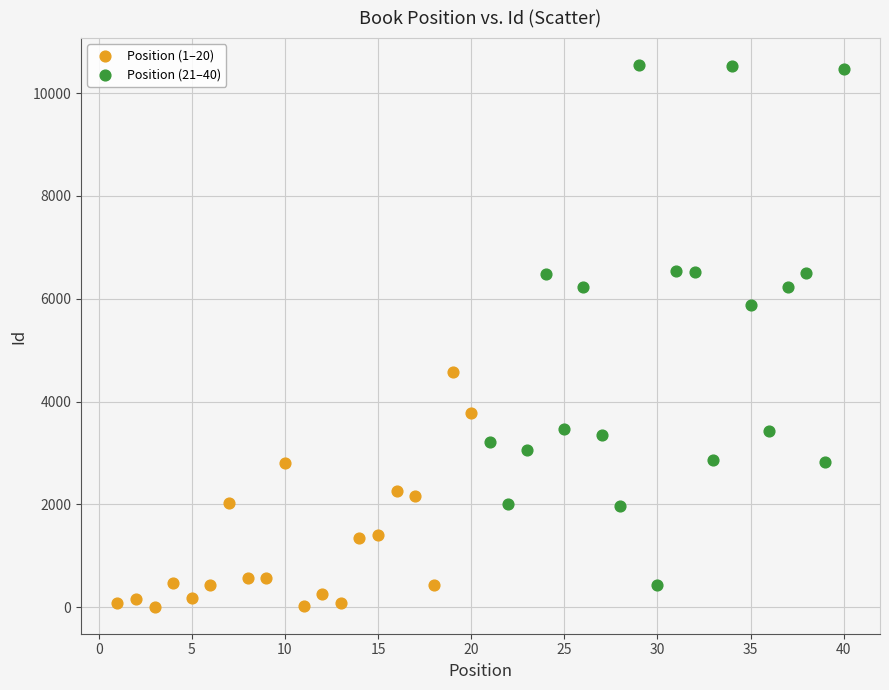

Which series has the largest Y range (max minus min)?

Position (21–40)